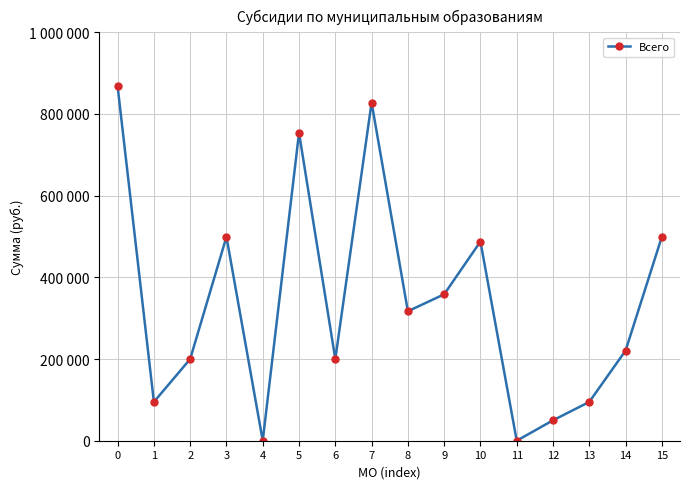

Reading left to right, transcribe all the data shown in this chart.

0=867745.0	1=95000.0	2=200000.0	3=499323.0	4=0.0	5=753849.3	6=200000.0	7=827945.4	8=317000.0	9=358540.6	10=487683.0	11=0.0	12=50000.0	13=95000.0	14=220761.2	15=499323.0